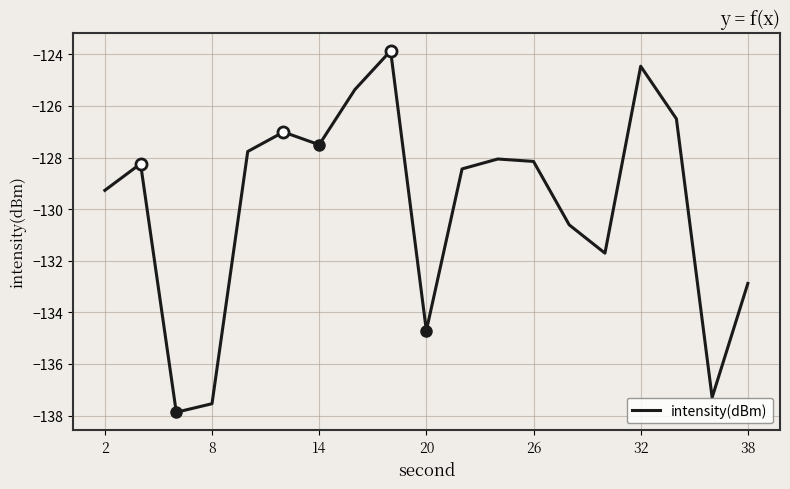

What is the greatest value displayed?

-123.9